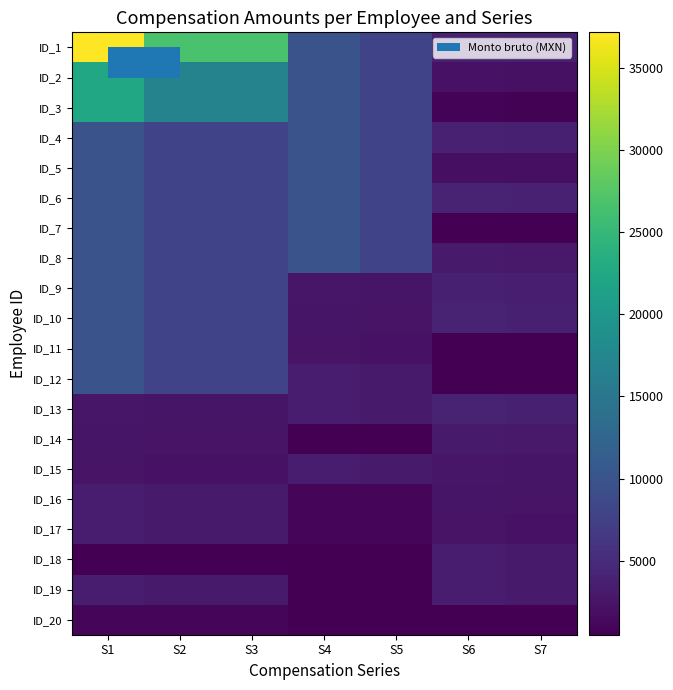

List the series in order of their peak value, highest first.

ID_1, ID_2, ID_3, ID_4, ID_5, ID_6, ID_7, ID_8, ID_9, ID_10, ID_11, ID_12, ID_13, ID_15, ID_16, ID_17, ID_18, ID_19, ID_14, ID_20